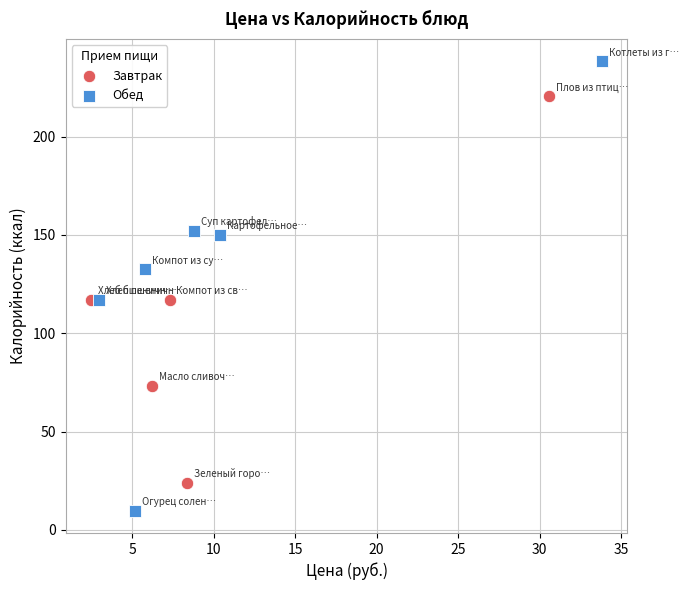

Which series contains the lowest Y value?

Обед